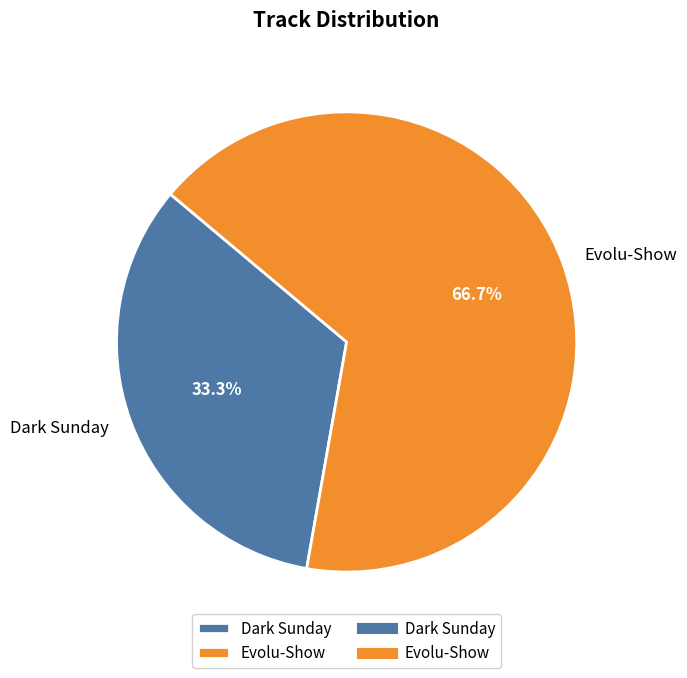

Is it true that Dark Sunday is 19% of the pie?

False